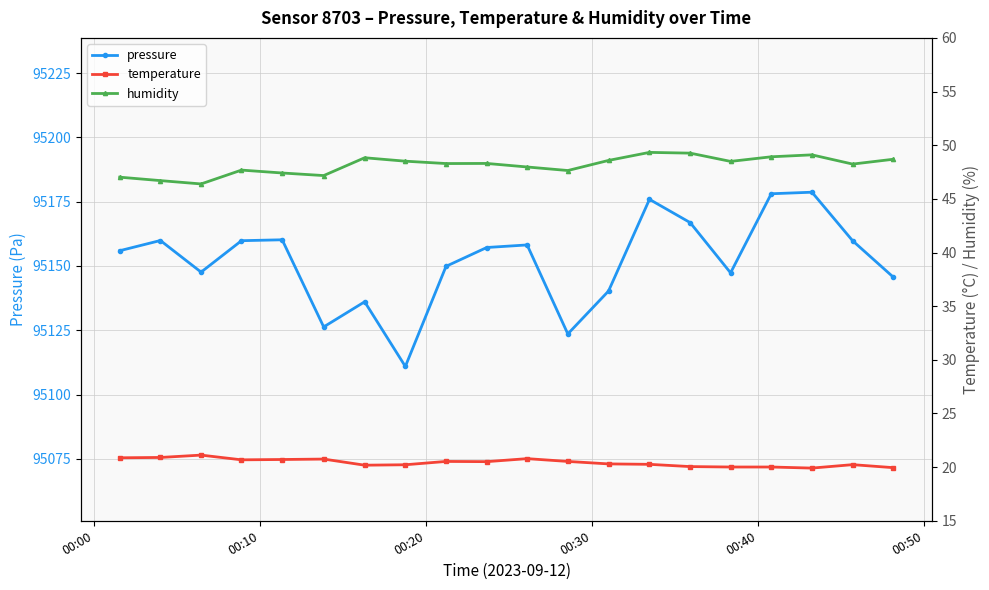

True or false: temperature and pressure intersect in this chart.

False